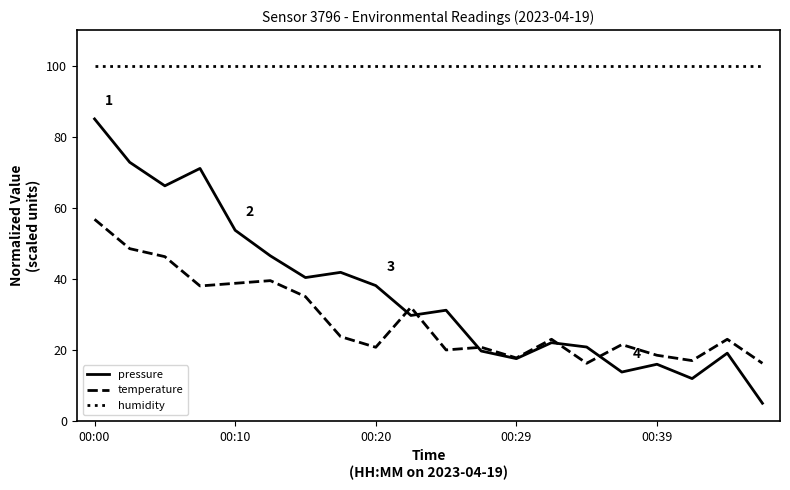

What are all the series names shown in the legend?

pressure, temperature, humidity